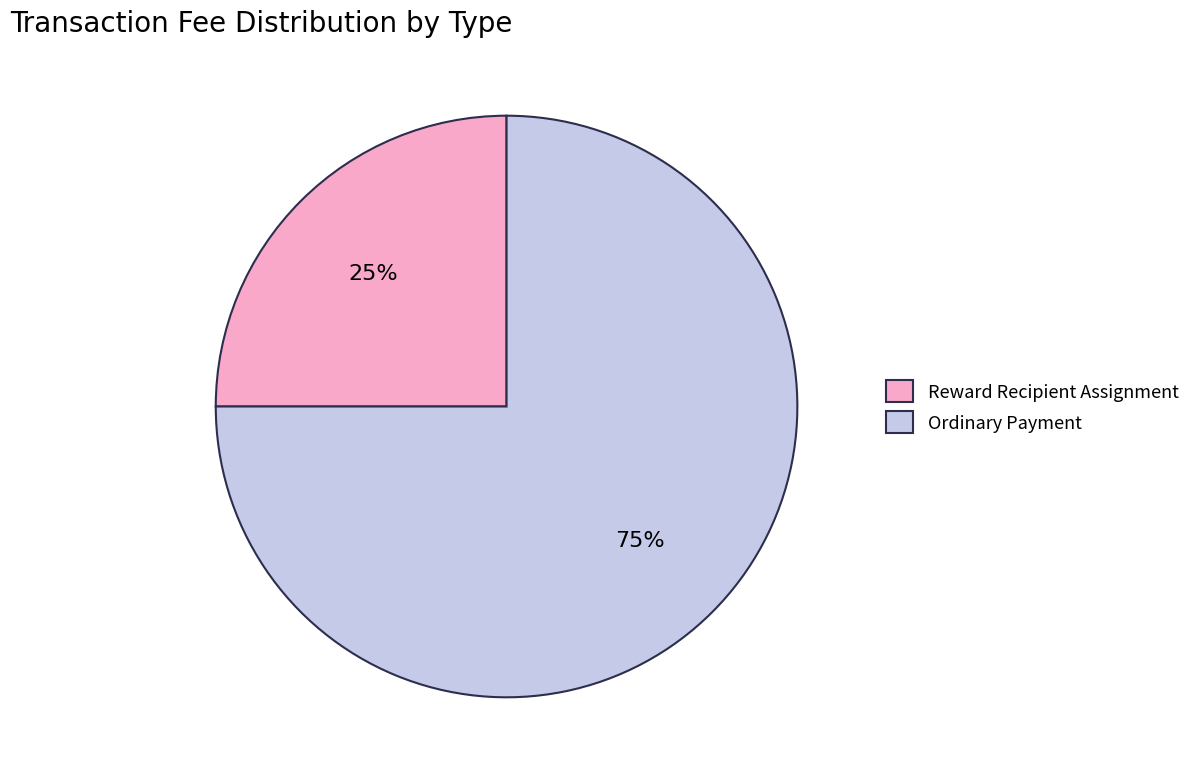

To the nearest percent, what portion does Ordinary Payment represent?

75%